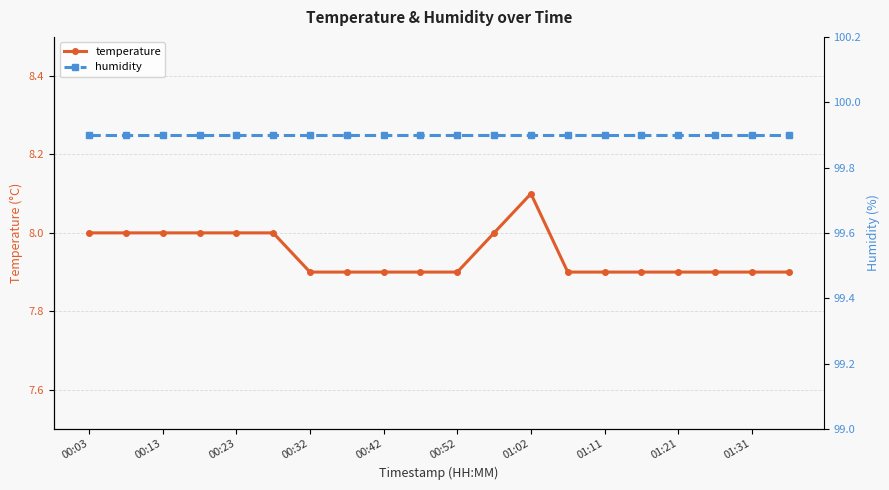

The temperature series shows 7.9 at 00:52. True or false?

True